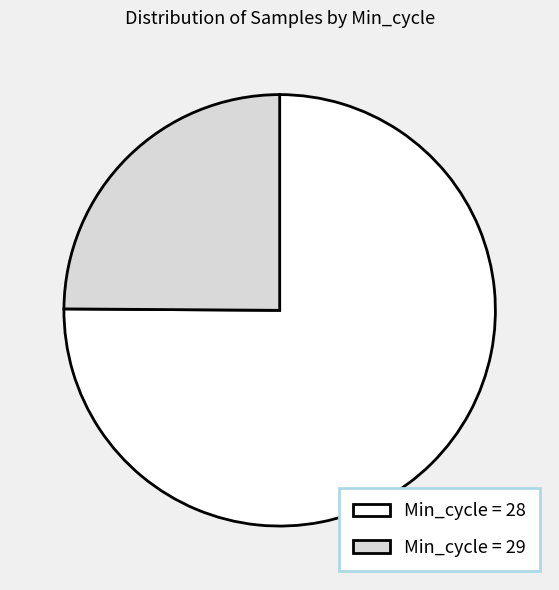

Do Min_cycle = 28 and Min_cycle = 29 together represent more than half of the pie?

Yes